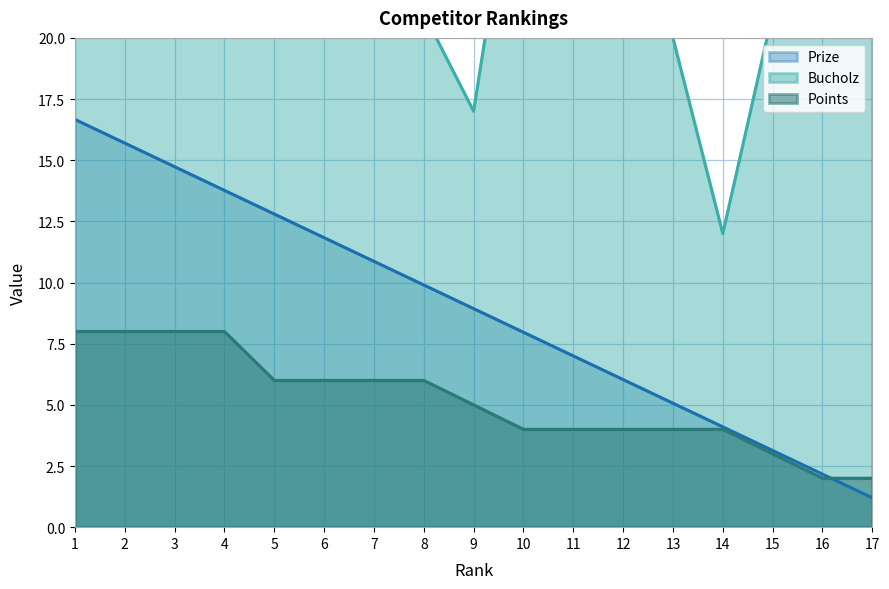

True or false: Points has more than 0 interior local peaks.

False